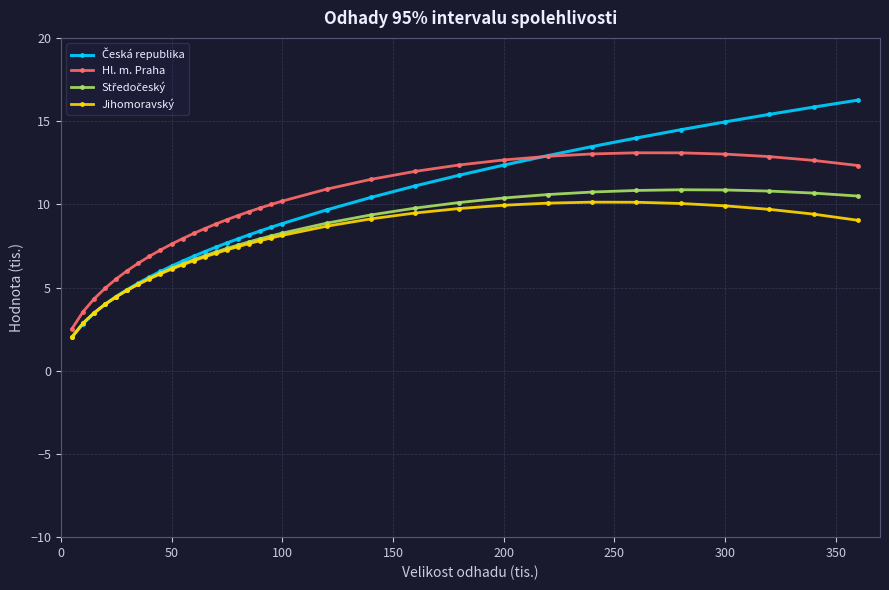

What is the minimum value shown in the chart?

2.0